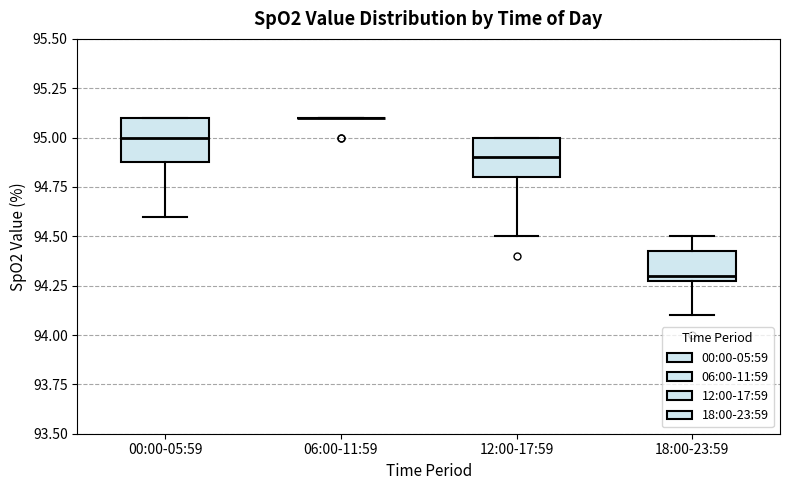

Reading left to right, read every box against the y-axis: the position of its median line, the range the box covers, and the ends of its whiskers. The values are not printed on the chart, so give them approximately, as read against the axis.

00:00-05:59: median 95.00, box 94.90 to 95.10, whiskers 94.60 to 95.10
06:00-11:59: box collapsed to a line at 95.10, whiskers 95.10 to 95.10
12:00-17:59: median 94.90, box 94.80 to 95.00, whiskers 94.50 to 95.00
18:00-23:59: median 94.30 (just above the box's lower edge), box 94.30 to 94.45, whiskers 94.10 to 94.50